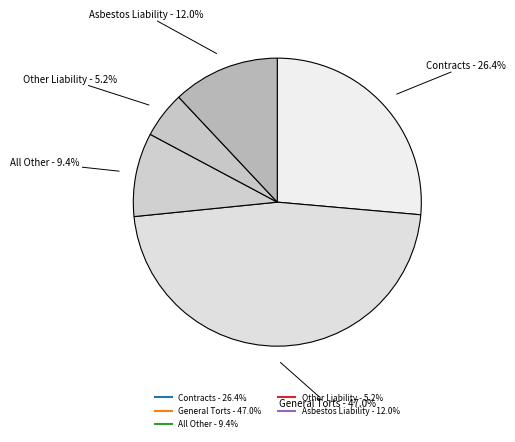

How many slices are in this pie chart?

5